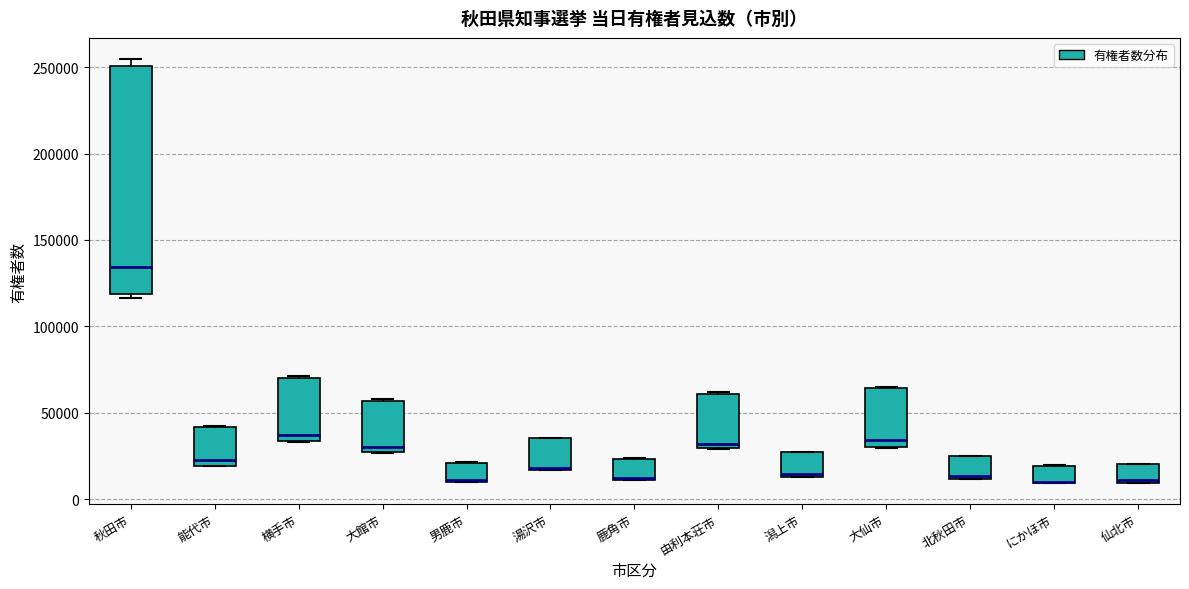

Which box is the tallest, from its lower edge to its upper edge?

秋田市